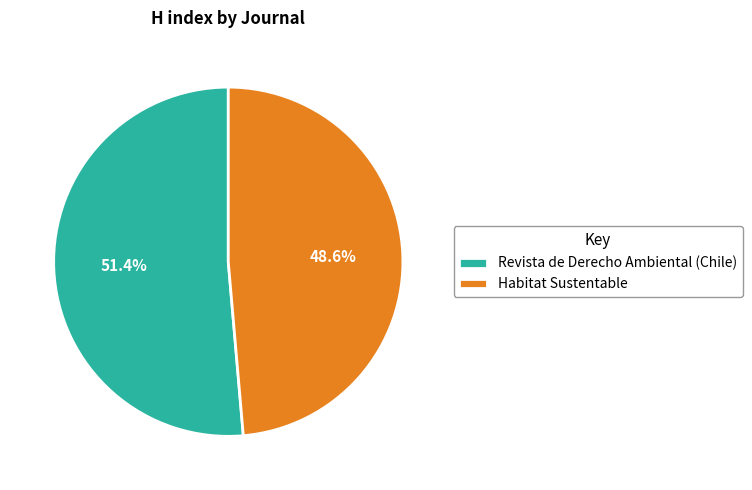

Is it true that Revista de Derecho Ambiental (Chile) is 41% of the pie?

False